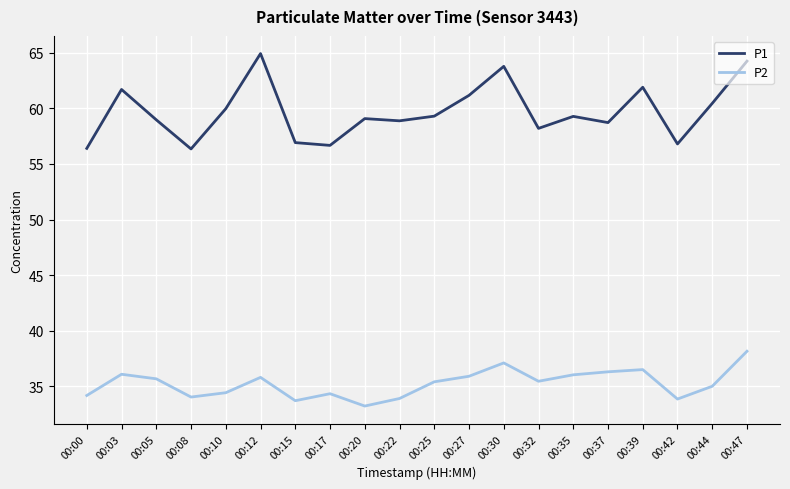

What is the spread (max minus min) of values at 00:12?

29.1